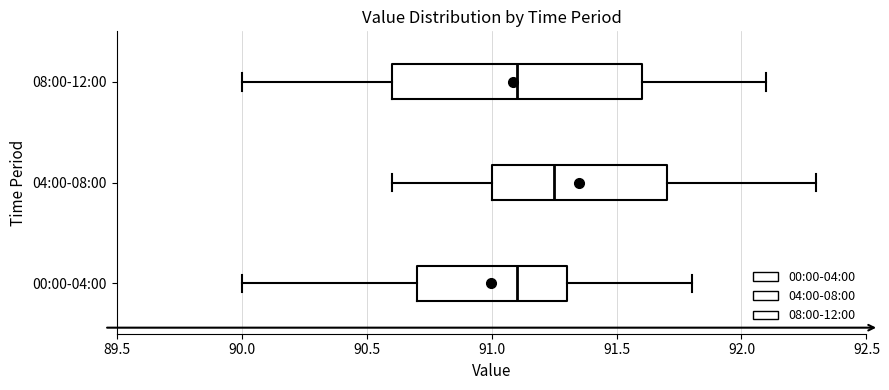

Comparing the boxes themselves (not the whiskers), which one is the widest?

08:00-12:00